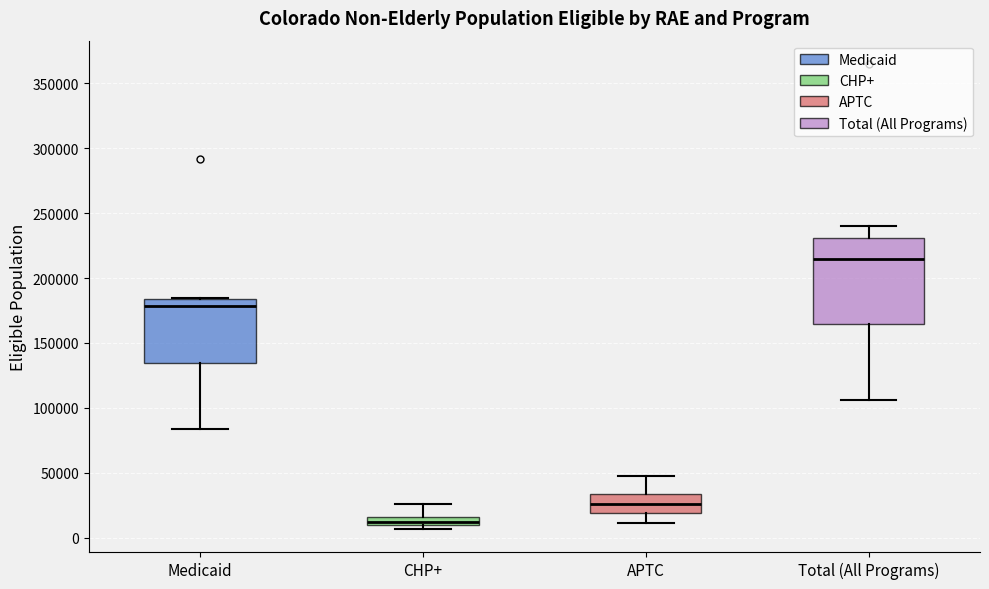

Which box has the lowest median line?

CHP+